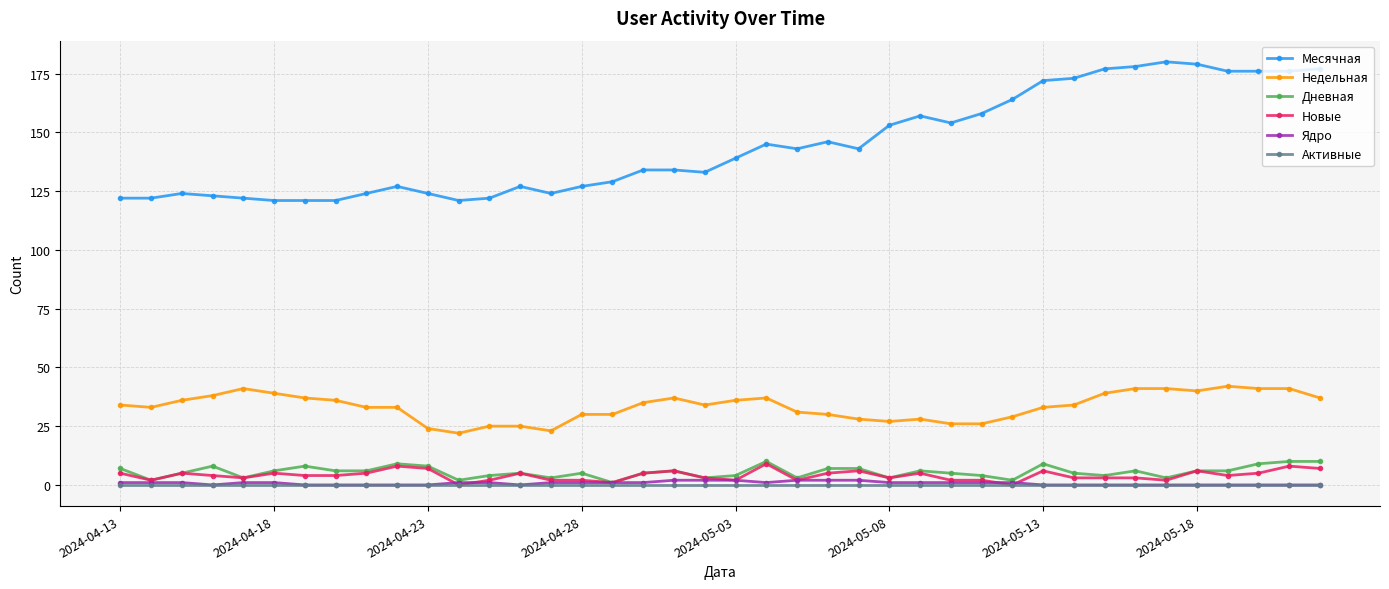

Which series has the largest range (max minus min)?

Месячная